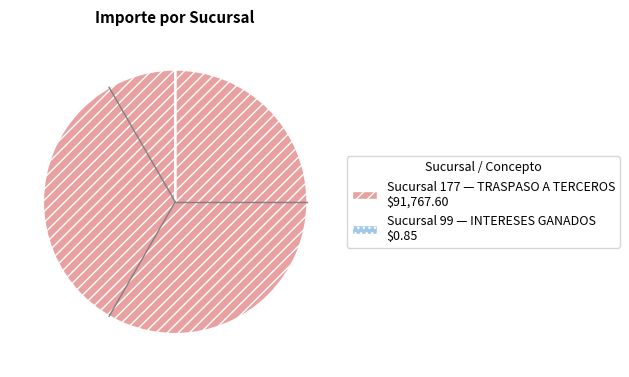

Does any single category account for the majority?

Yes